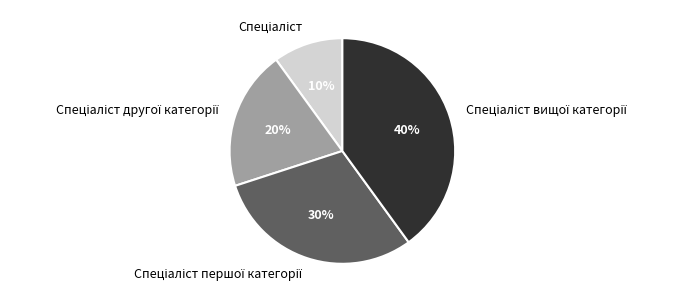

Is there any slice that represents more than half of the pie?

No